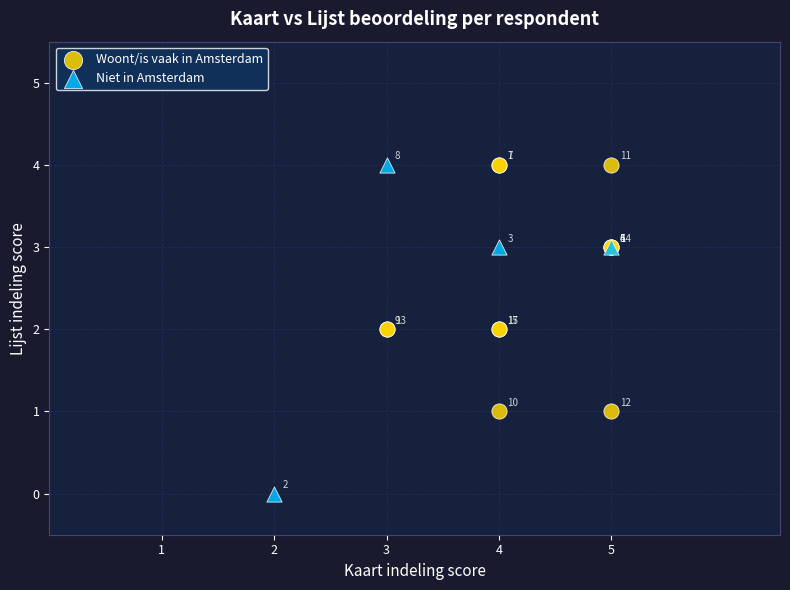

Which series contains the lowest Y value?

Niet in Amsterdam